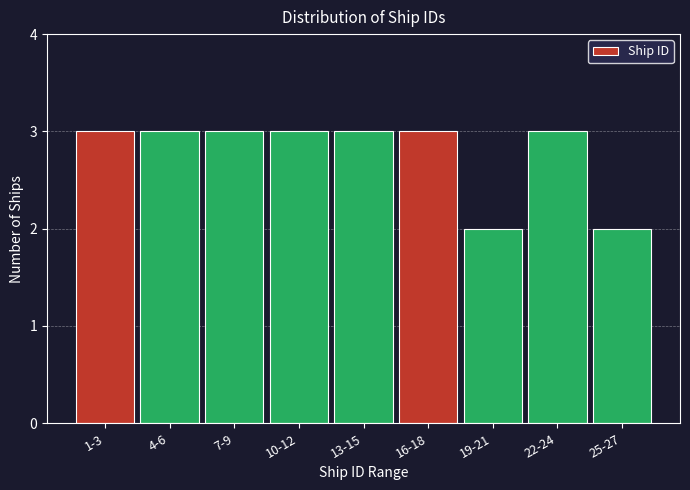

Reading left to right, what are all the values shown in this chart?

1-3=3	4-6=3	7-9=3	10-12=3	13-15=3	16-18=3	19-21=2	22-24=3	25-27=2